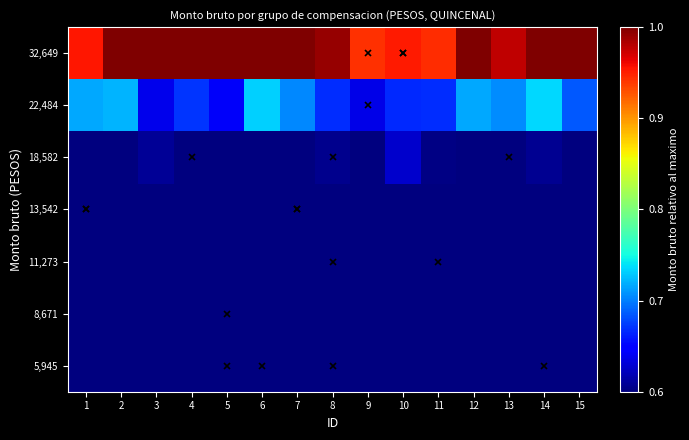

What is the maximum value shown in the chart?

1.0